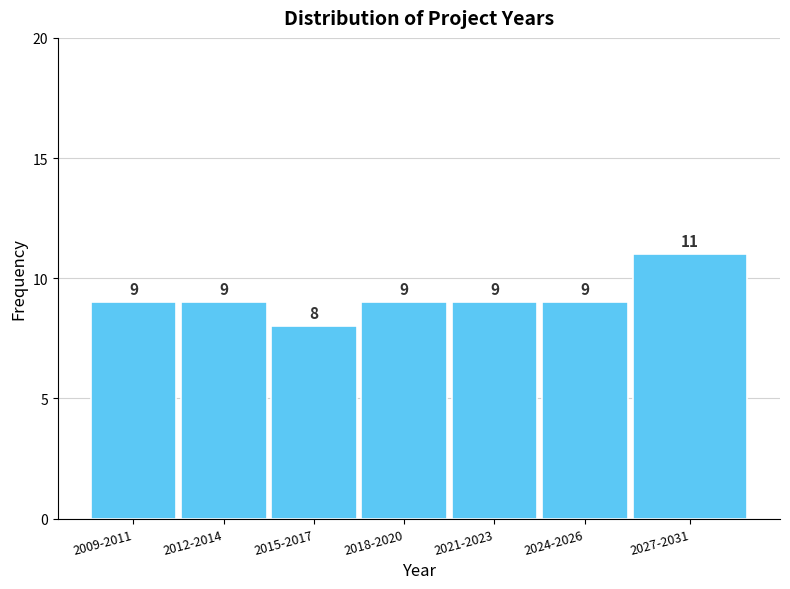

Reading left to right, what are all the values shown in this chart?

9	9	8	9	9	9	11